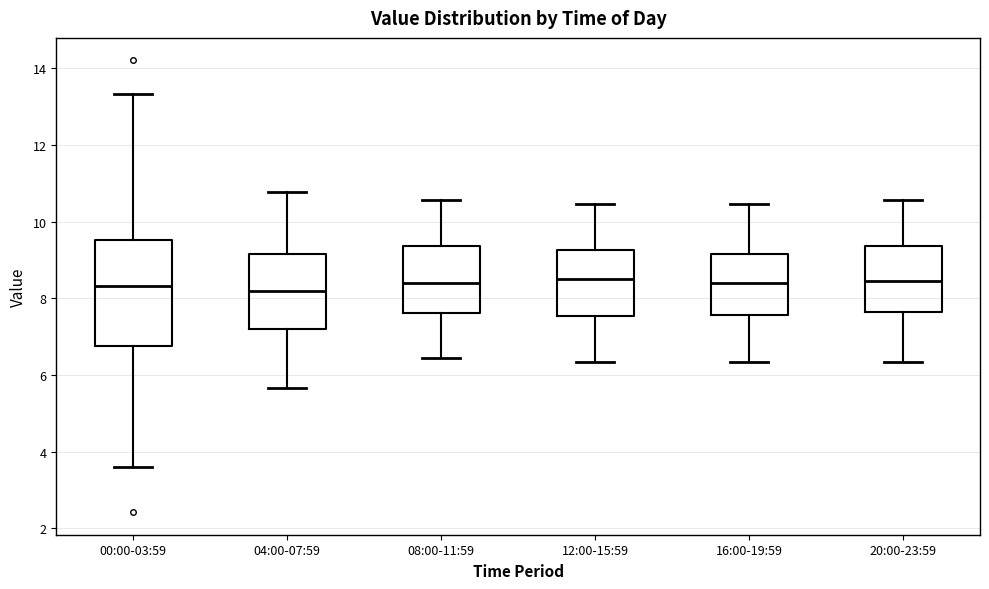

Reading left to right, transcribe this box plot: for each box, give where its median line is, the range the box spans, and where its two whiskers end, as read against the y-axis. The values are not printed on the chart, so give them approximately, as read against the axis.

00:00-03:59: median 8.4, box 6.8 to 9.6, whiskers 3.6 to 13.4
04:00-07:59: median 8.2, box 7.2 to 9.2, whiskers 5.6 to 10.8
08:00-11:59: median 8.4, box 7.6 to 9.4, whiskers 6.4 to 10.6
12:00-15:59: median 8.6, box 7.6 to 9.2, whiskers 6.4 to 10.4
16:00-19:59: median 8.4, box 7.6 to 9.2, whiskers 6.4 to 10.4
20:00-23:59: median 8.4, box 7.6 to 9.4, whiskers 6.4 to 10.6